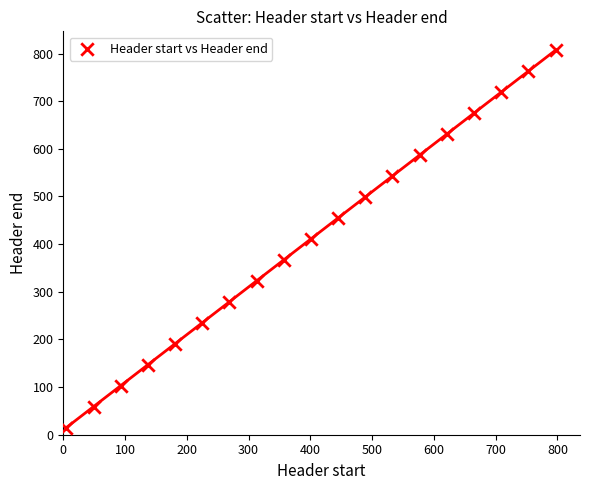

What is the range of X values (max minus min)?

792